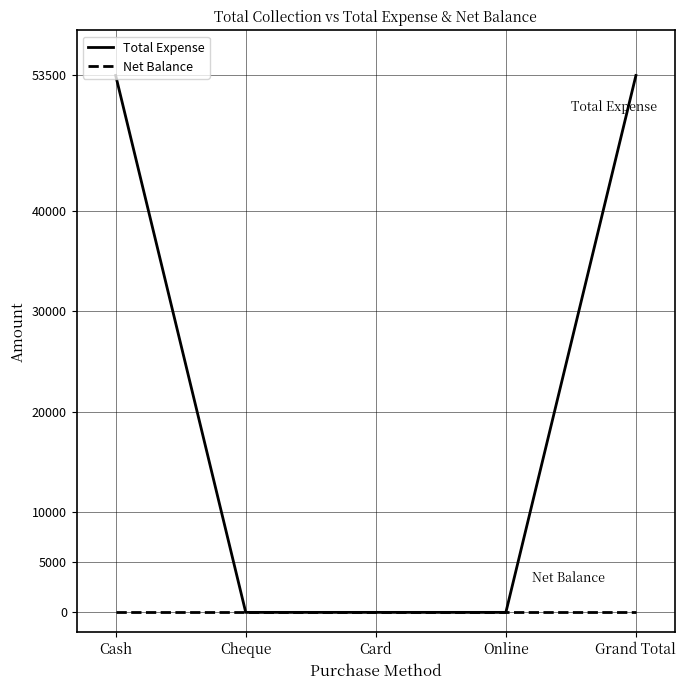

What are all the series names shown in the legend?

Total Expense, Net Balance